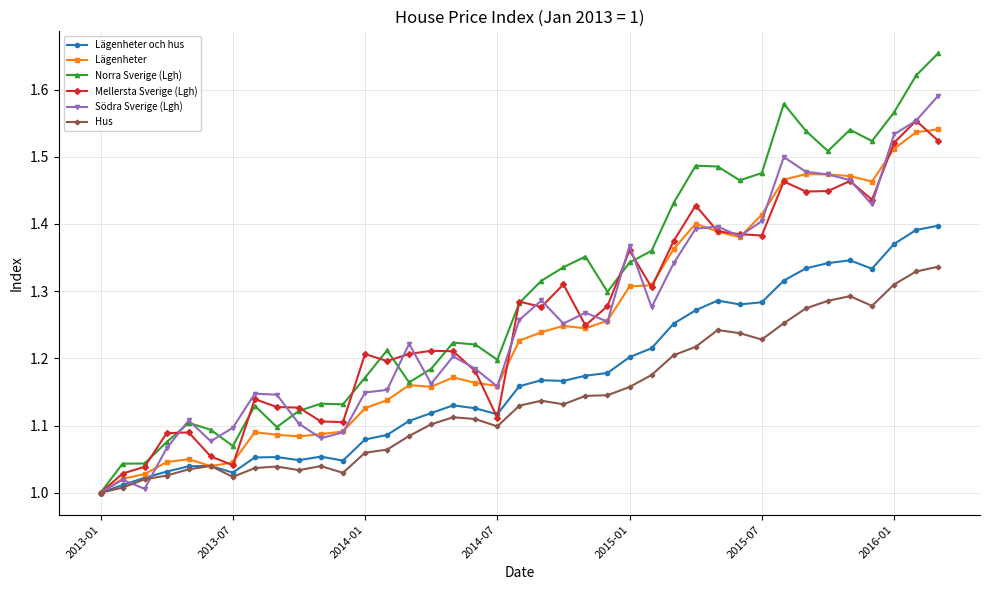

After their last crossing, which series has the higher values: Lägenheter or Mellersta Sverige (Lgh)?

Lägenheter